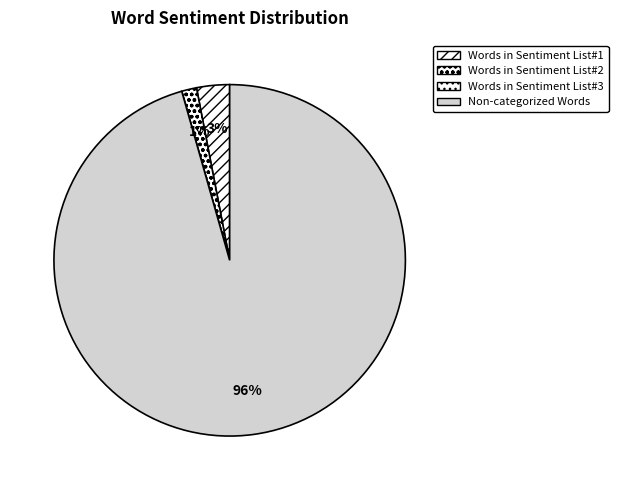

To the nearest percent, what is the difference between the Words in Sentiment List#2 and Non-categorized Words slice percentages?

94%